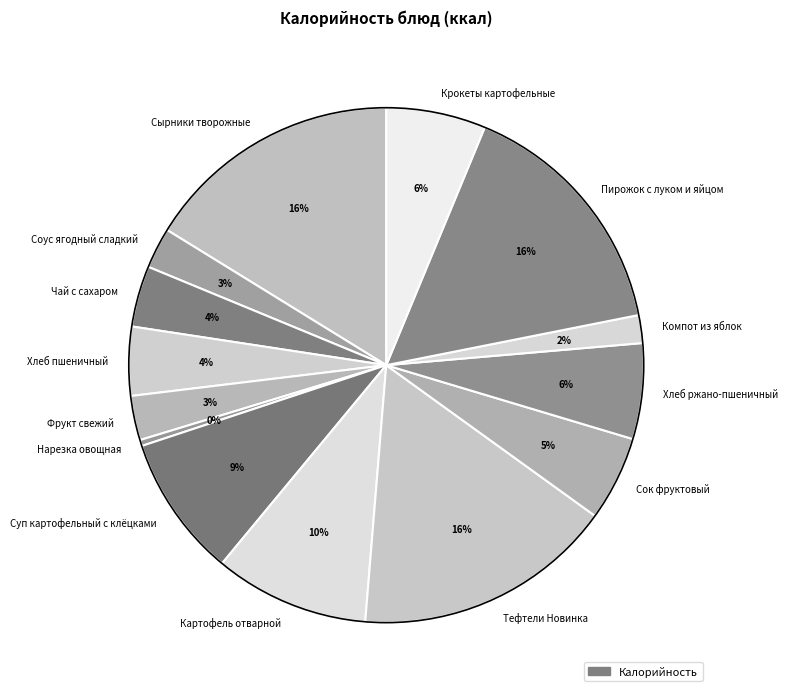

How many slices are in this pie chart?

14